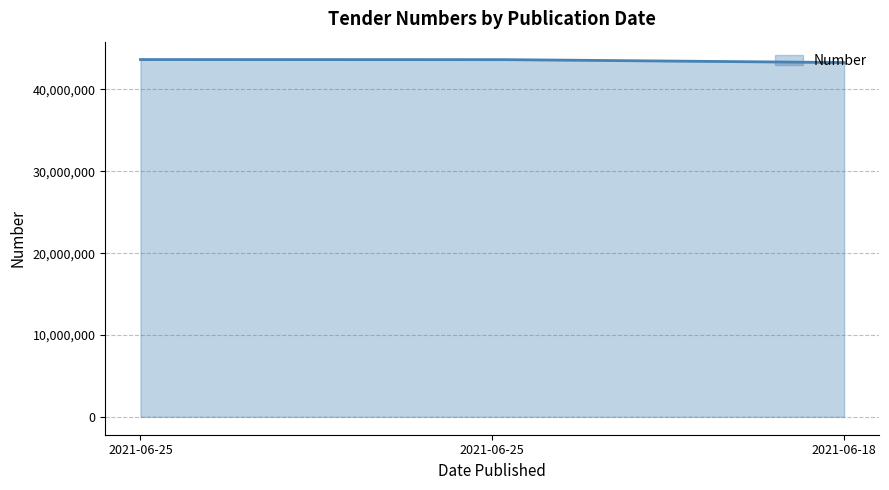

What is the minimum value shown in the chart?

43286192.0